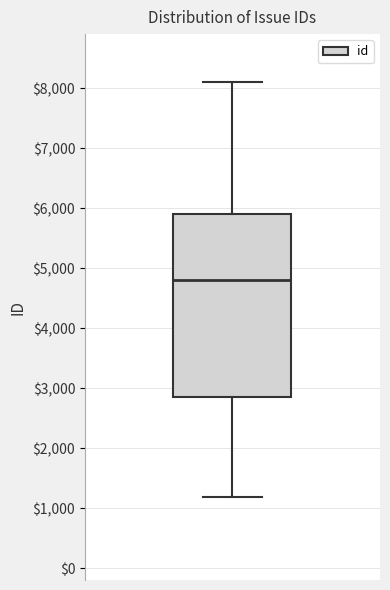

Read this box plot against the y-axis: the position of the median line, the range covered by the box, and the ends of both whiskers. The values are not printed on the chart, so give them approximately, as read against the axis.

median 4800, box 2900 to 5900, whiskers 1200 to 8100